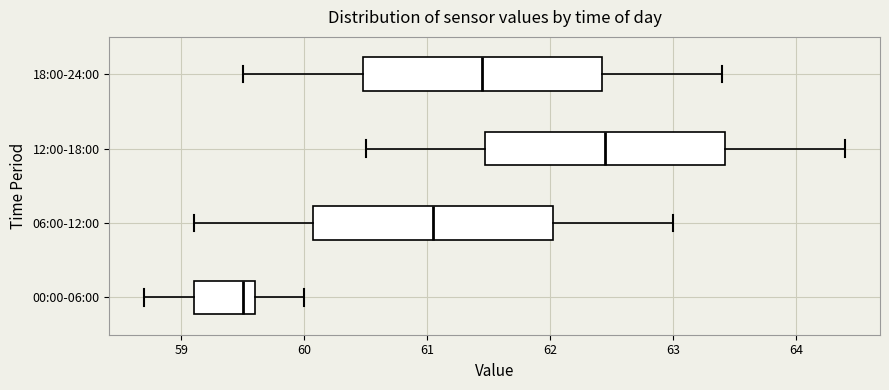

Which box's median line is the furthest to the right?

12:00-18:00